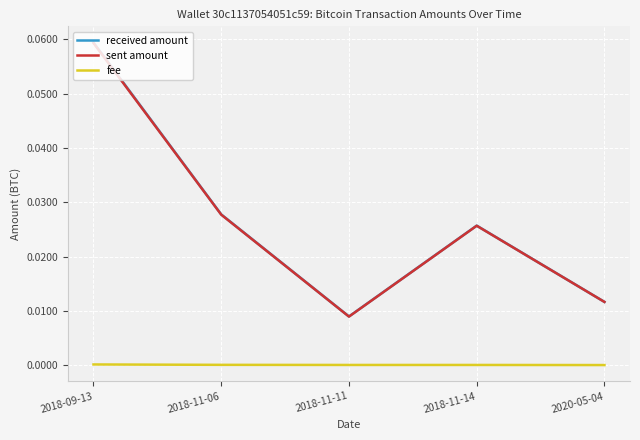

How many sent amount values are between 0 and 1?

5